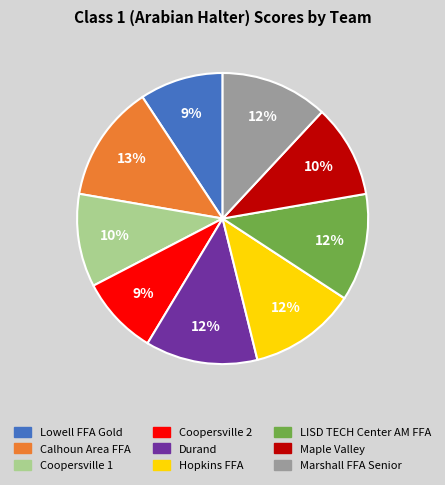

How many segments does this pie chart have?

9